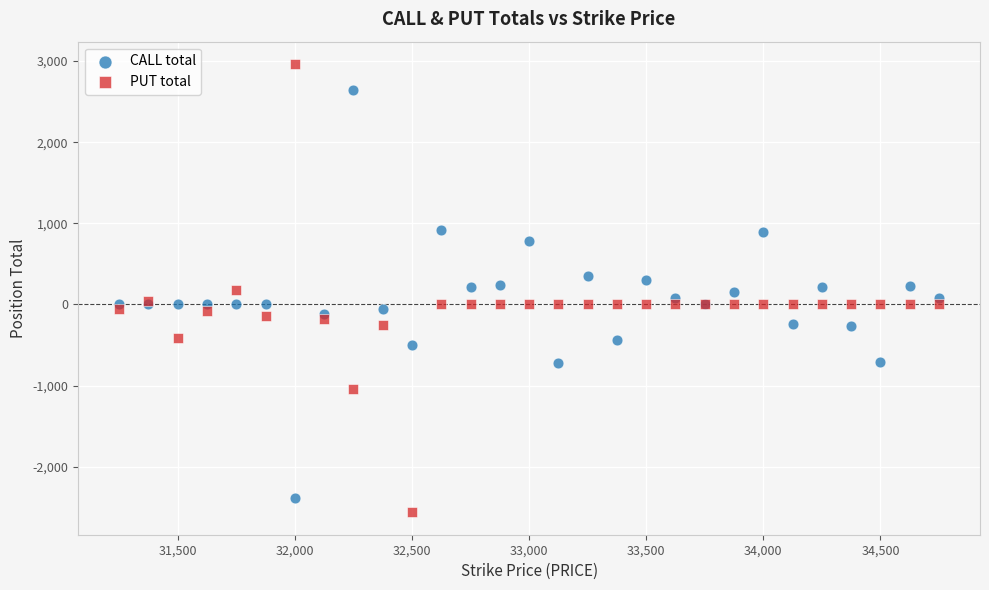

Which series has the largest Y range (max minus min)?

PUT total